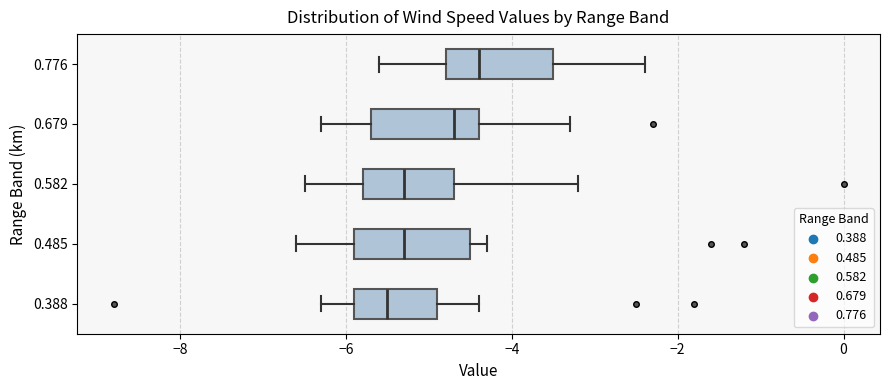

Reading bottom to top, transcribe this box plot: for each box, give where its median line is, the range the box spans, and where its two whiskers end, as read against the x-axis. The values are not printed on the chart, so give them approximately, as read against the axis.

0.388: median -5.4, box -5.8 to -4.8, whiskers -6.2 to -4.4
0.485: median -5.2, box -5.8 to -4.4, whiskers -6.6 to -4.2
0.582: median -5.2, box -5.8 to -4.6, whiskers -6.4 to -3.2
0.679: median -4.6, box -5.6 to -4.4, whiskers -6.2 to -3.2
0.776: median -4.4, box -4.8 to -3.4, whiskers -5.6 to -2.4